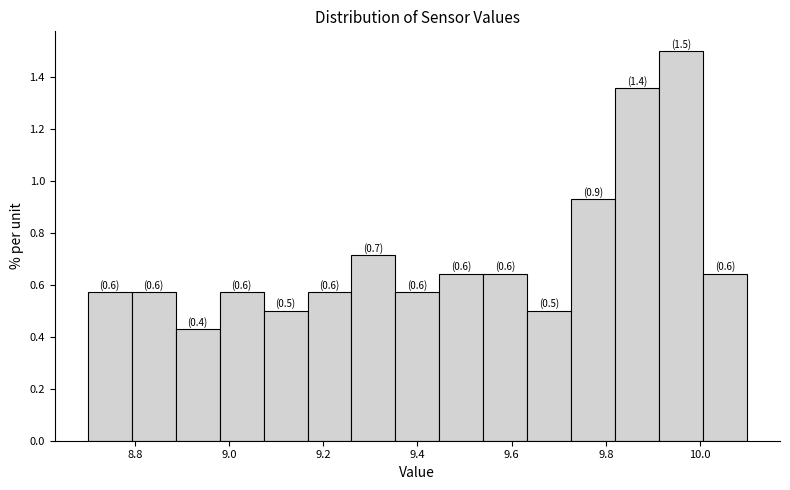

Over which range of the x-axis is the bar tallest?

9.92 to 10.00